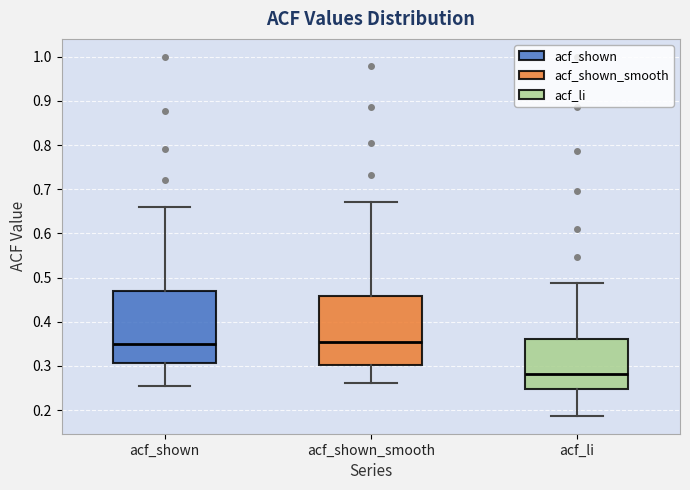

Reading left to right, read every box against the y-axis: the position of its median line, the range the box covers, and the ends of its whiskers. The values are not printed on the chart, so give them approximately, as read against the axis.

acf_shown: median 0.35, box 0.31 to 0.47, whiskers 0.26 to 0.66
acf_shown_smooth: median 0.35, box 0.30 to 0.46, whiskers 0.26 to 0.67
acf_li: median 0.28, box 0.25 to 0.36, whiskers 0.19 to 0.49